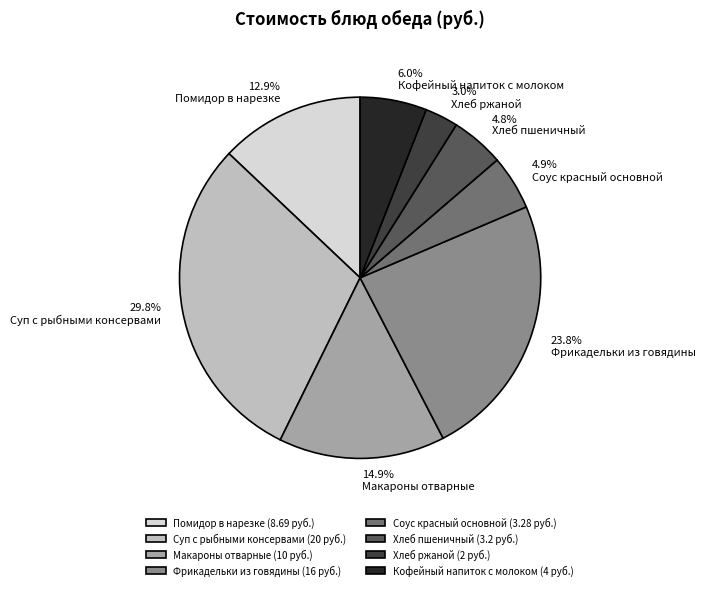

Which slice is the smallest?

Хлеб ржаной